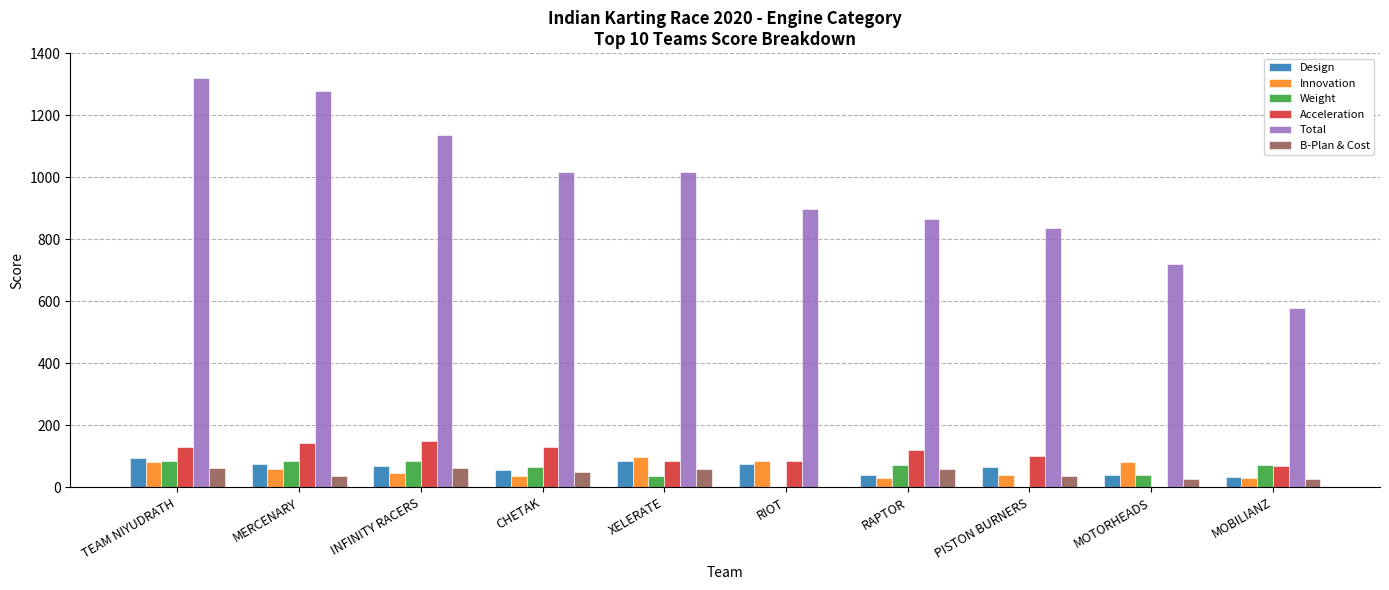

What is the sum of the Weight values at TEAM NIYUDRATH and MOBILIANZ?

154.8